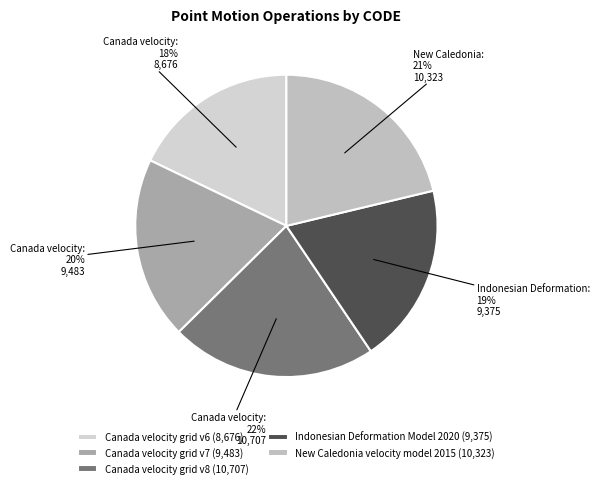

How many segments does this pie chart have?

5